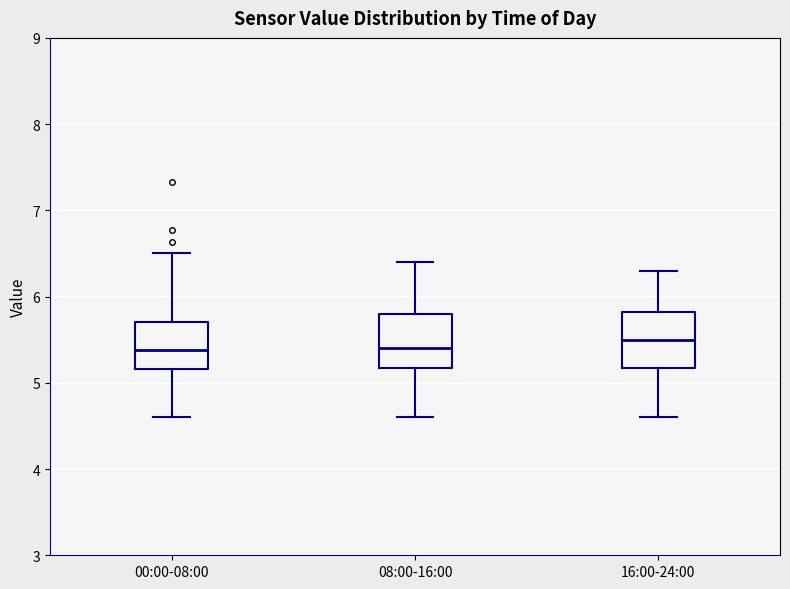

Reading left to right, read every box against the y-axis: the position of its median line, the range the box covers, and the ends of its whiskers. The values are not printed on the chart, so give them approximately, as read against the axis.

00:00-08:00: median 5.4, box 5.2 to 5.7, whiskers 4.6 to 6.5
08:00-16:00: median 5.4, box 5.2 to 5.8, whiskers 4.6 to 6.4
16:00-24:00: median 5.5, box 5.2 to 5.8, whiskers 4.6 to 6.3